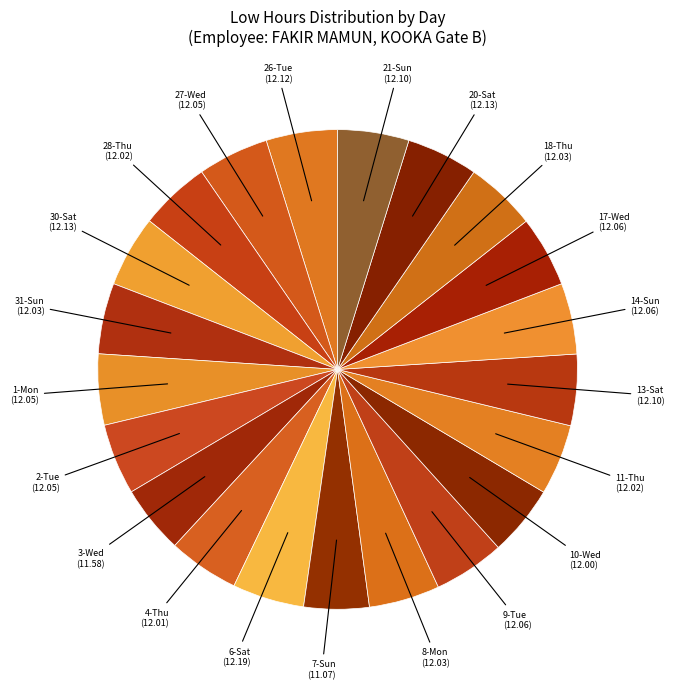

The 4-Thu slice represents 5% of the pie. True or false?

True